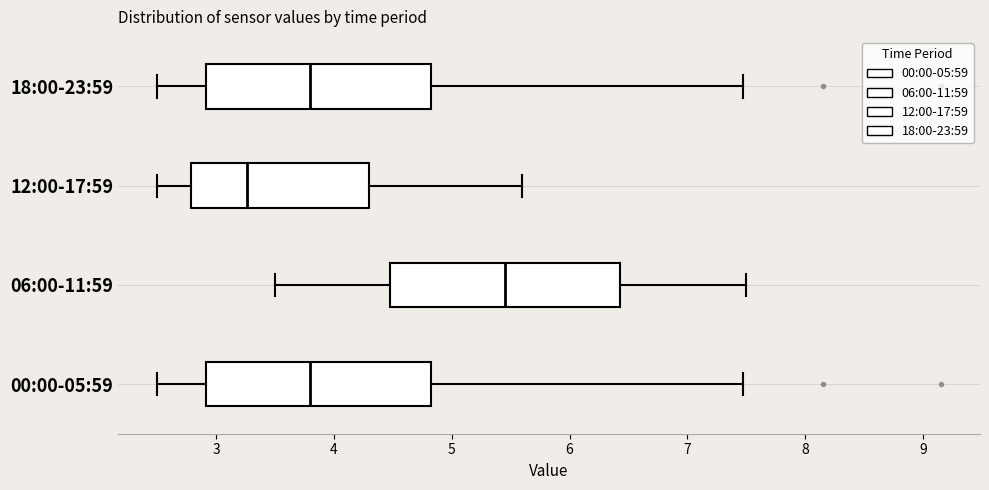

Reading bottom to top, read every box against the x-axis: the position of its median line, the range the box covers, and the ends of its whiskers. The values are not printed on the chart, so give them approximately, as read against the axis.

00:00-05:59: median 3.8, box 2.9 to 4.8, whiskers 2.5 to 7.5
06:00-11:59: median 5.5, box 4.5 to 6.4, whiskers 3.5 to 7.5
12:00-17:59: median 3.3, box 2.8 to 4.3, whiskers 2.5 to 5.6
18:00-23:59: median 3.8, box 2.9 to 4.8, whiskers 2.5 to 7.5